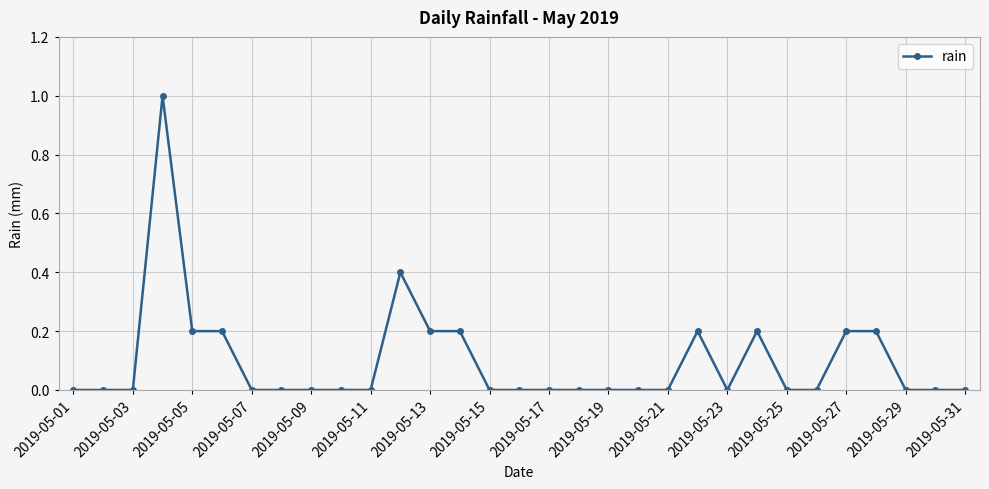

What is the average value?

0.1